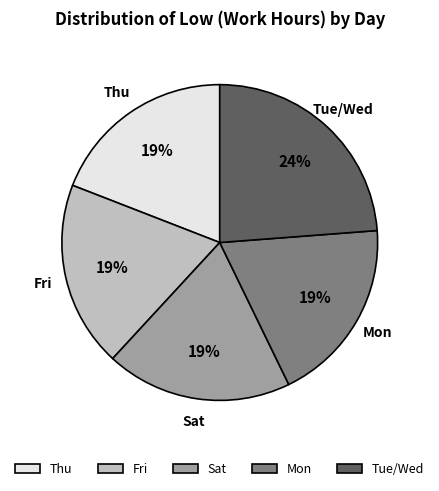

Does Mon account for over 50% of the chart?

No